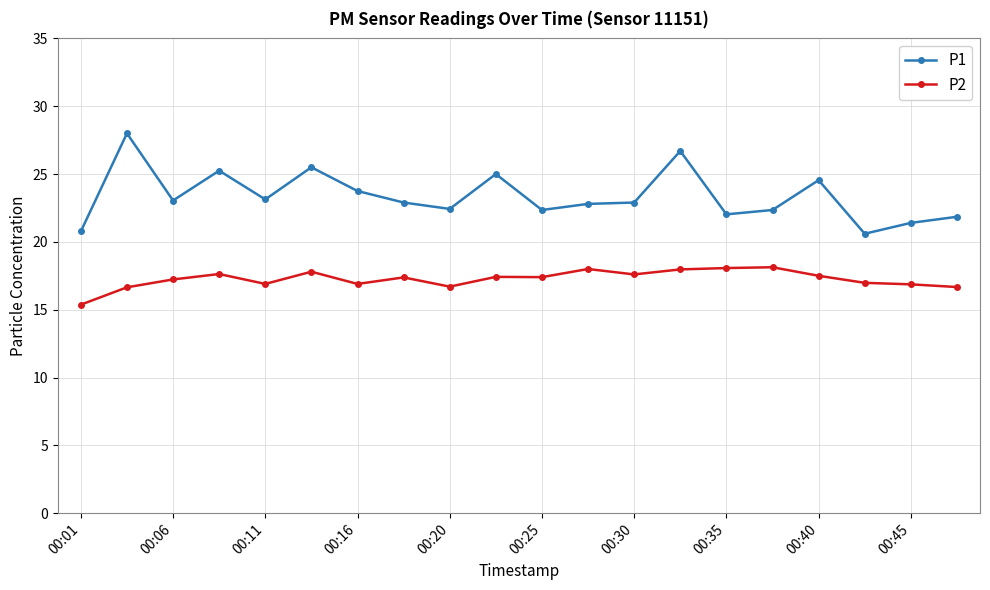

True or false: P2 has more than 0 interior local peaks.

True